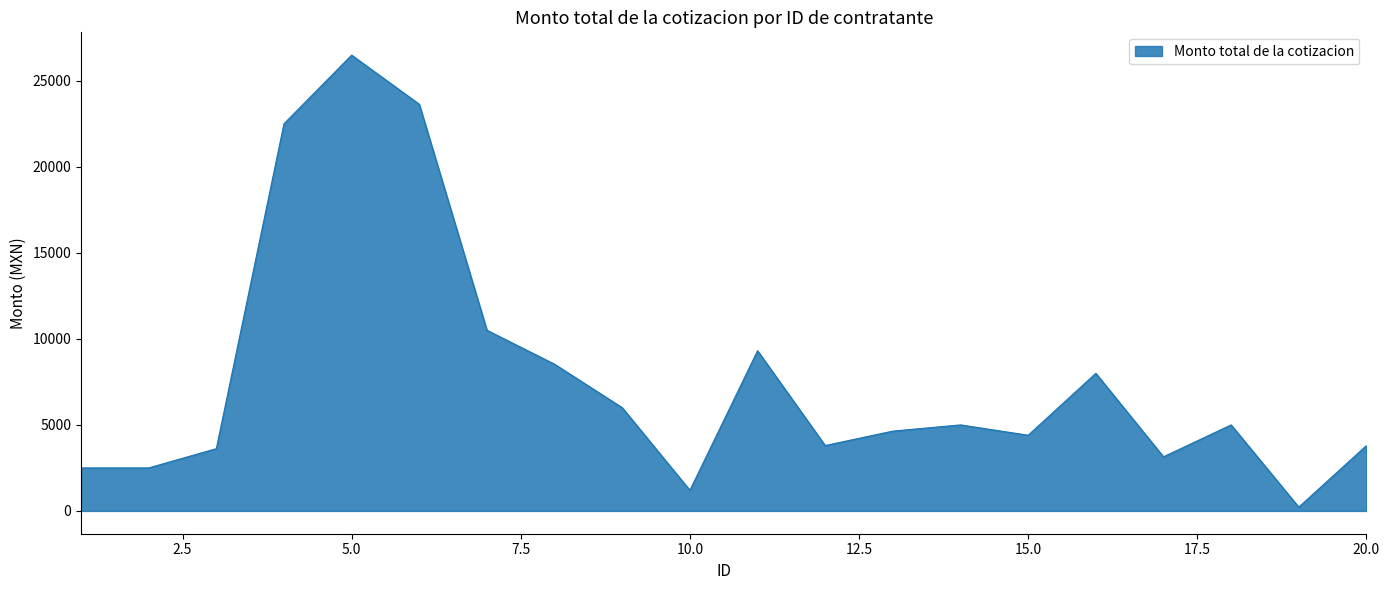

What is the greatest value displayed?

26492.0